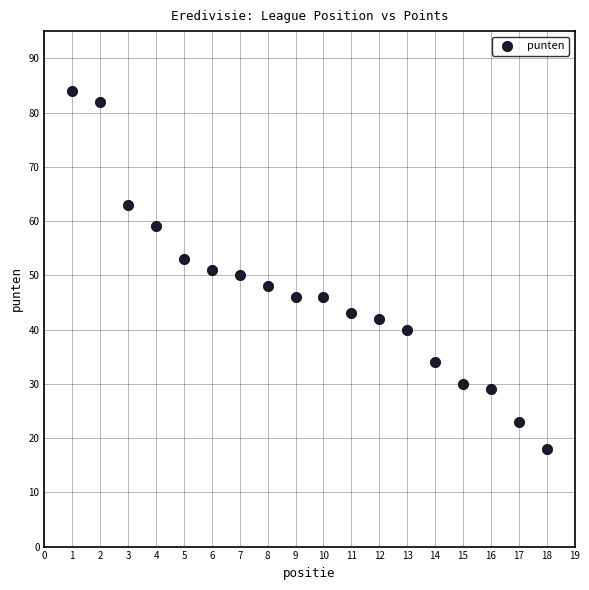

What is the range of X values (max minus min)?

17